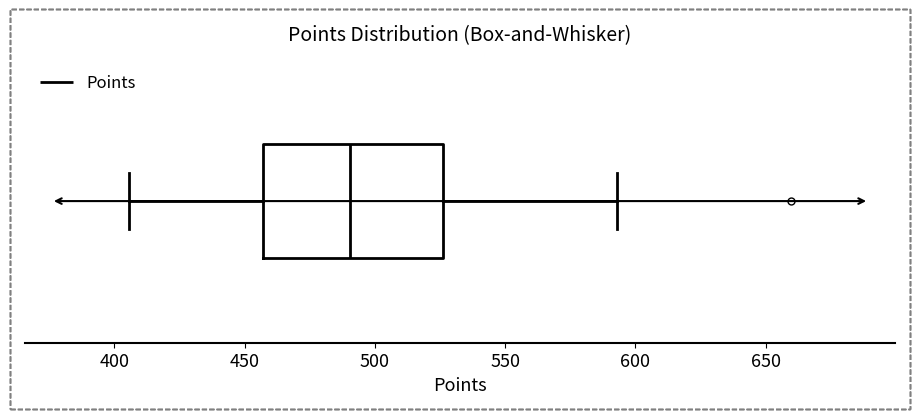

Read this box plot against the x-axis: the position of the median line, the range covered by the box, and the ends of both whiskers. The values are not printed on the chart, so give them approximately, as read against the axis.

median 490, box 455 to 525, whiskers 405 to 595